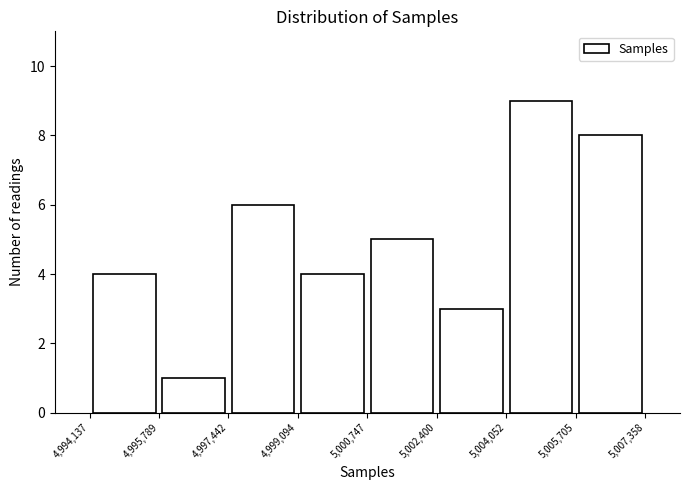

How tall is the bar that spans 5,004,052 to 5,005,705 on the x-axis? The values are not printed on the chart, so give them approximately, as read against the axis.

9